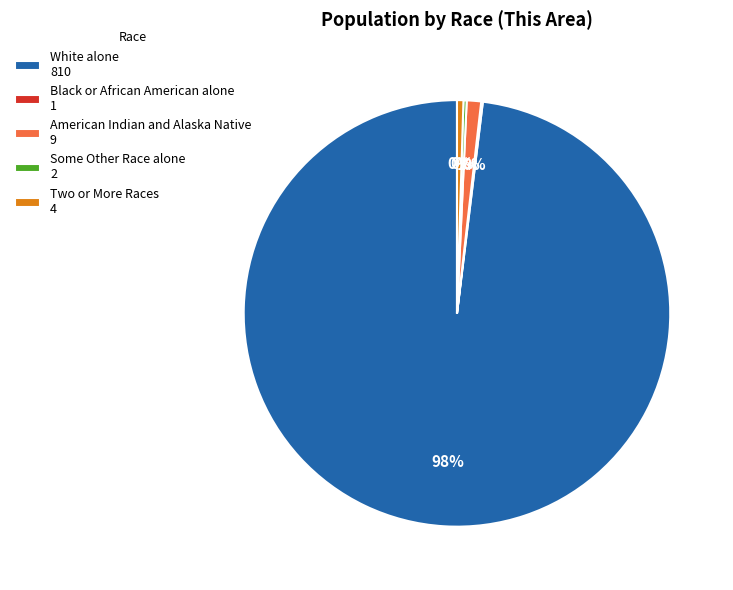

Is it true that White alone 810 is 98% of the pie?

True